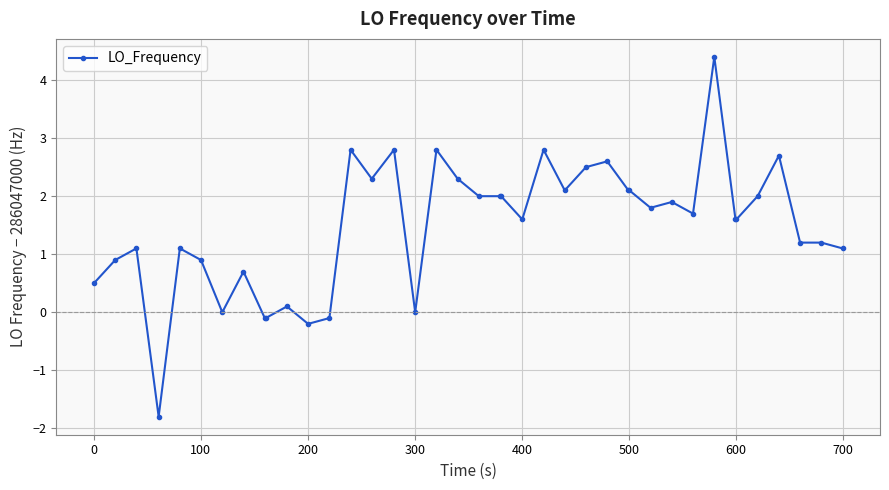

Is this an area chart (filled region under the line)?

No